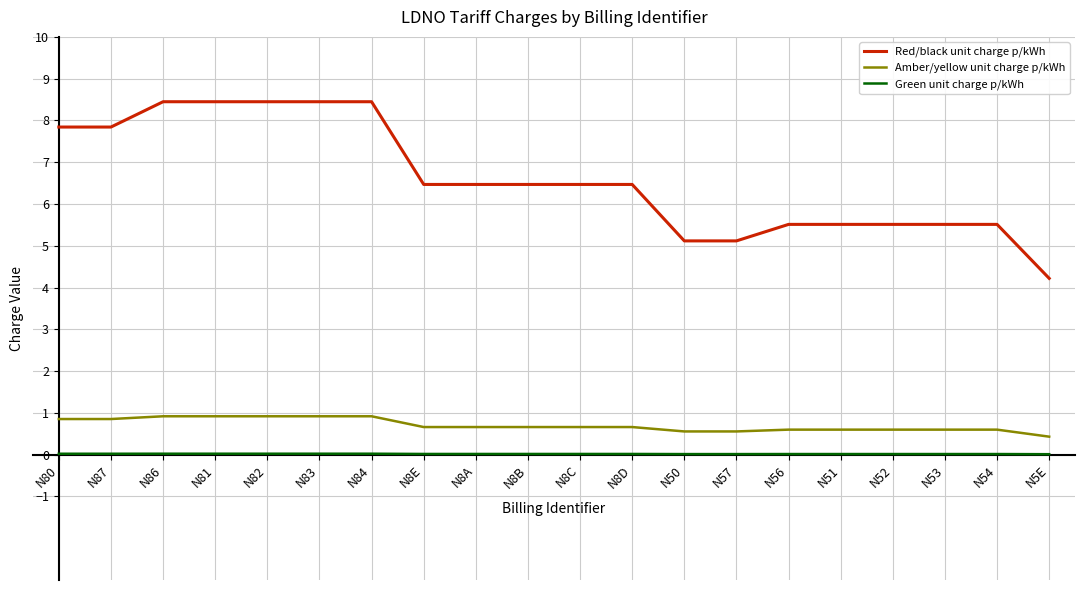

How many series are shown in this chart?

3